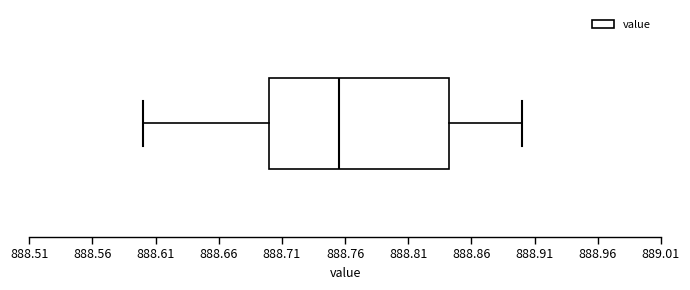

Where does the left whisker of the box end on the x-axis? The values are not printed on the chart, so give them approximately, as read against the axis.

888.600